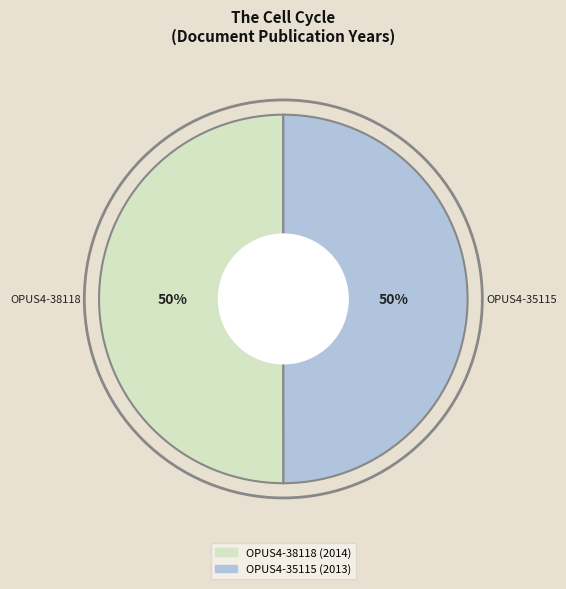

What is the ratio of the value at OPUS4-35115 to the value at OPUS4-38118?

1.0